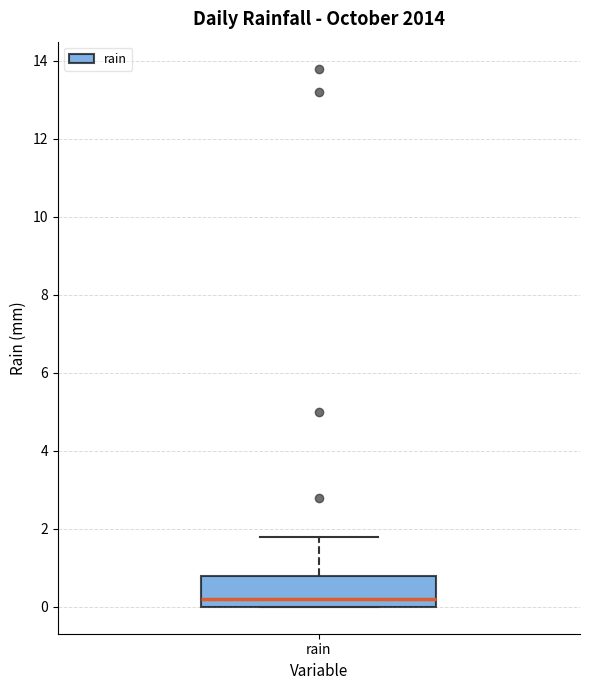

Read this box plot against the y-axis: the position of the median line, the range covered by the box, and the ends of both whiskers. The values are not printed on the chart, so give them approximately, as read against the axis.

median 0.2, box 0.0 to 0.8, whiskers 0.0 to 1.8